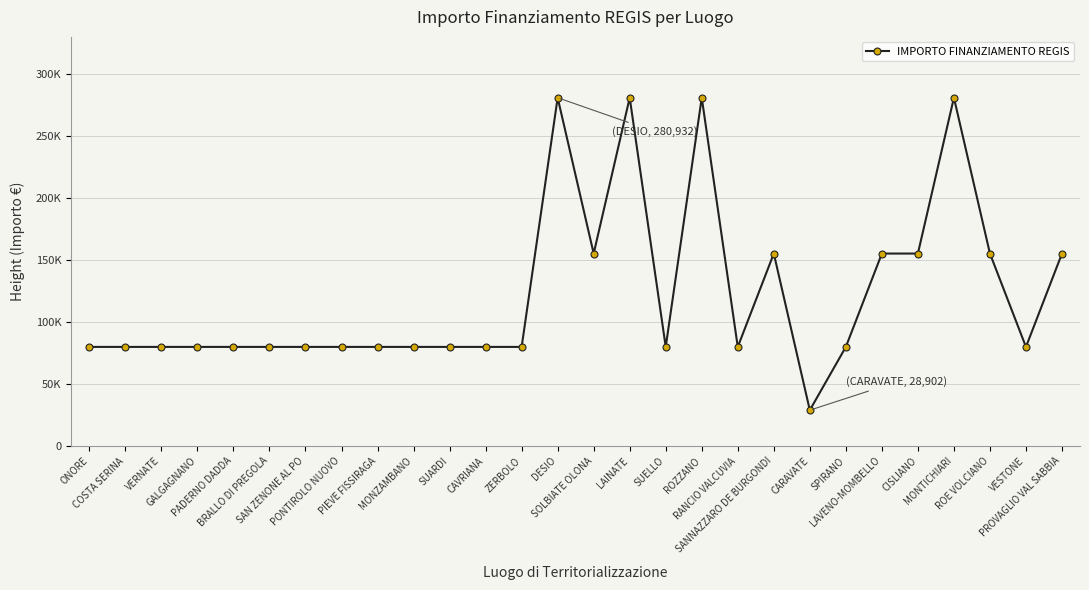

What is the value of the 10th point from the left?

79922